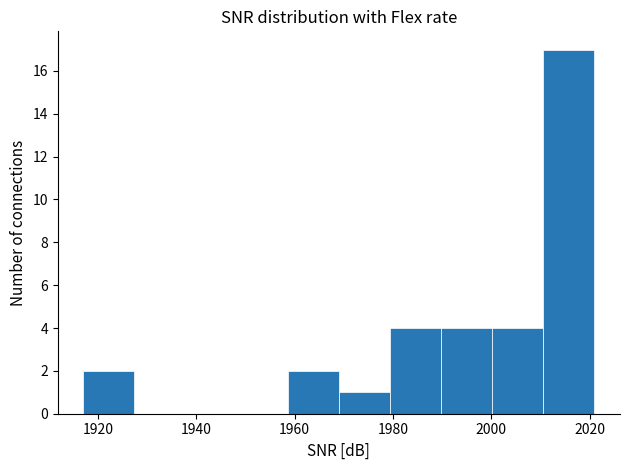

Reading left to right, list every bar in this chart as the range it spans on the x-axis followed by its height. Neither the bar edges nor the heights are printed on the chart, so give them approximately, as read against the axes.

1917.0 to 1927.4: 2
1927.4 to 1937.8: 0
1937.8 to 1948.2: 0
1948.2 to 1958.6: 0
1958.6 to 1969.0: 2
1969.0 to 1979.4: 1
1979.4 to 1989.8: 4
1989.8 to 2000.2: 4
2000.2 to 2010.6: 4
2010.6 to 2021.0: 17